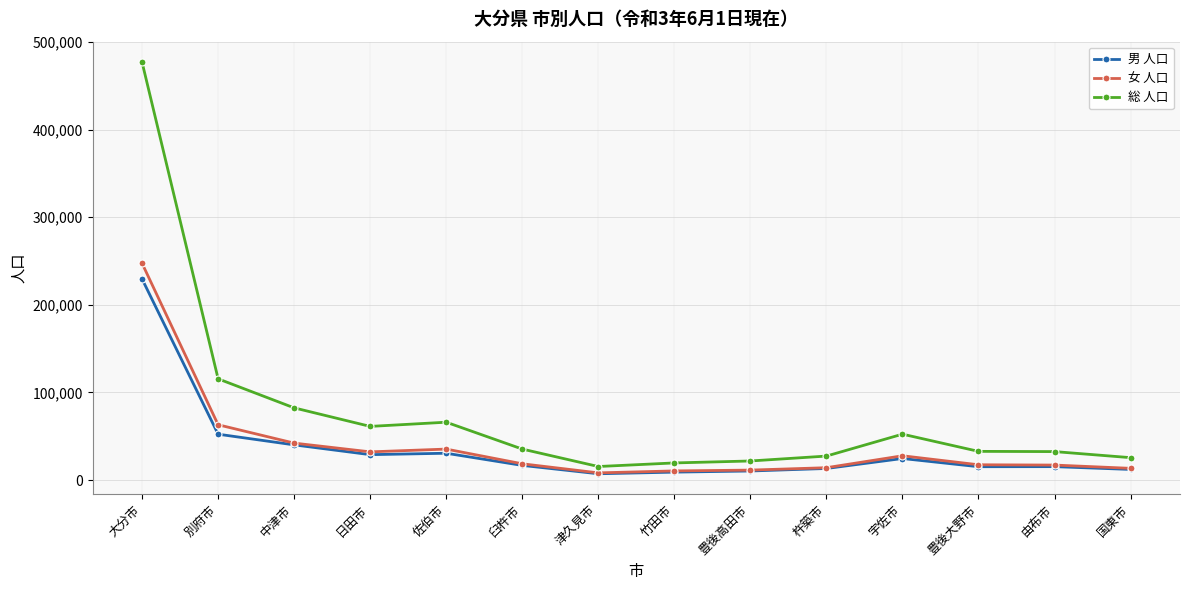

What is the difference between the maximum and minimum values in the 女 人口 series?

239067